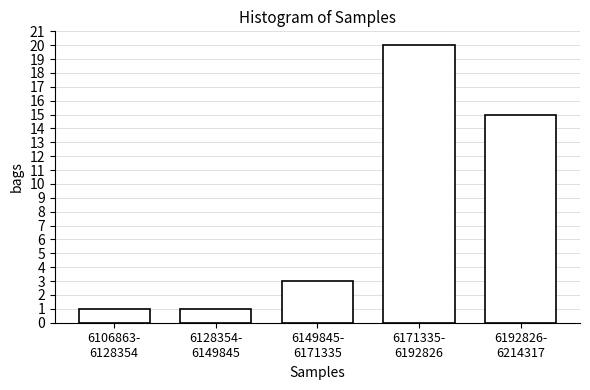

Reading left to right, list all the values displayed in this chart.

1	1	3	20	15